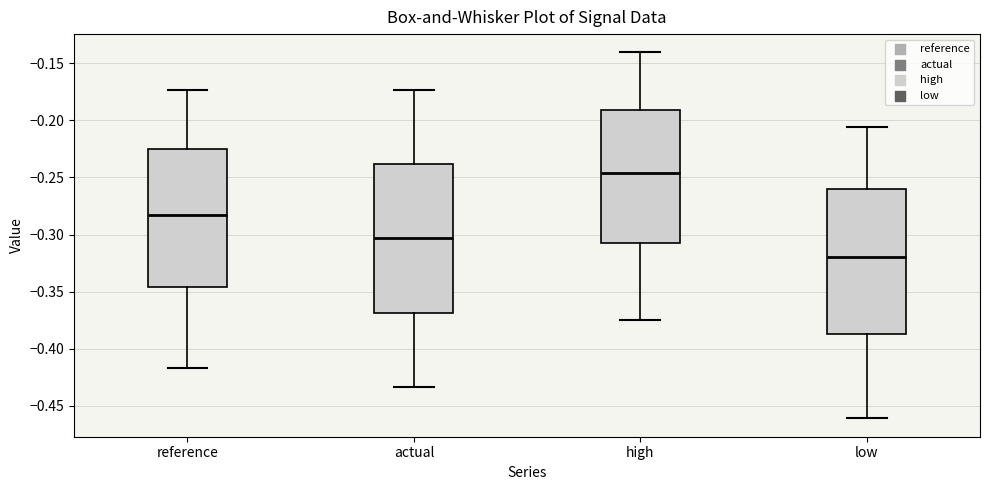

Which box's median line is the lowest?

low